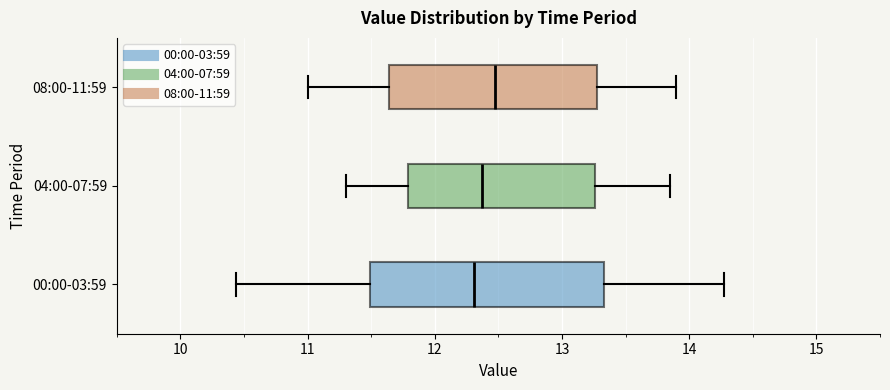

Where does the left whisker of the box for 04:00-07:59 end on the x-axis? The values are not printed on the chart, so give them approximately, as read against the axis.

11.3